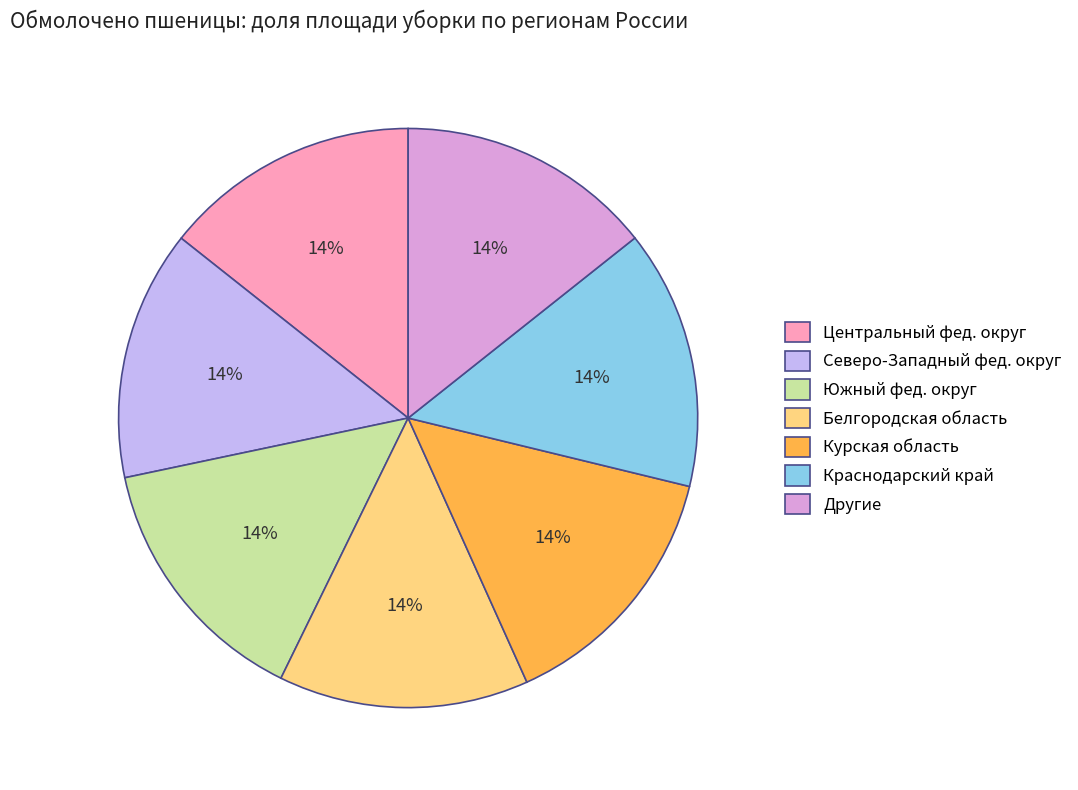

Combined, do Другие and Северо-Западный фед. округ account for over 50%?

No